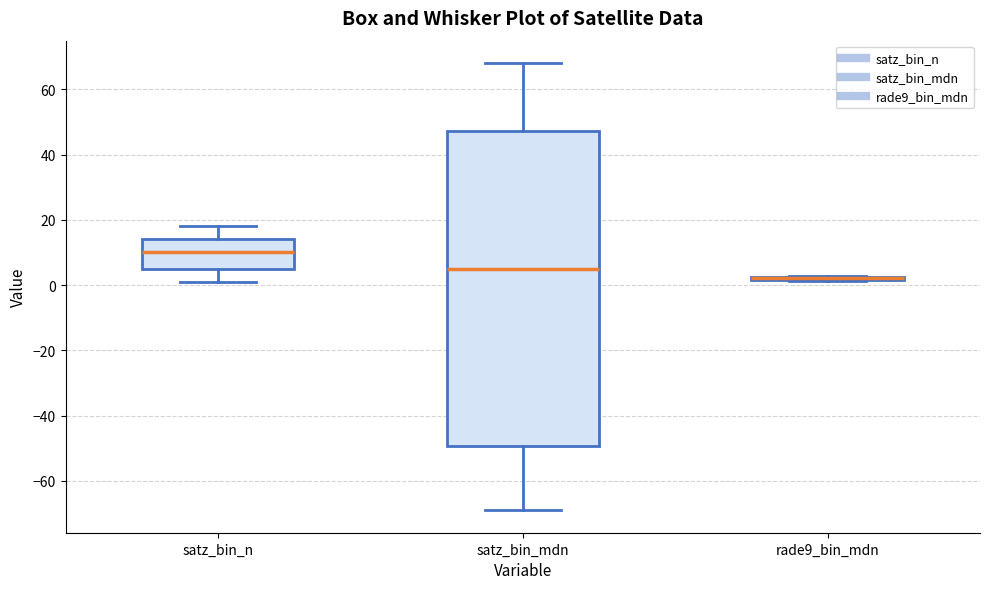

Reading left to right, read every box against the y-axis: the position of its median line, the range the box covers, and the ends of its whiskers. The values are not printed on the chart, so give them approximately, as read against the axis.

satz_bin_n: median 10, box 6 to 14, whiskers 2 to 18
satz_bin_mdn: median 4, box -50 to 48, whiskers -70 to 68
rade9_bin_mdn: box collapsed to a line at 2, whiskers 2 to 2